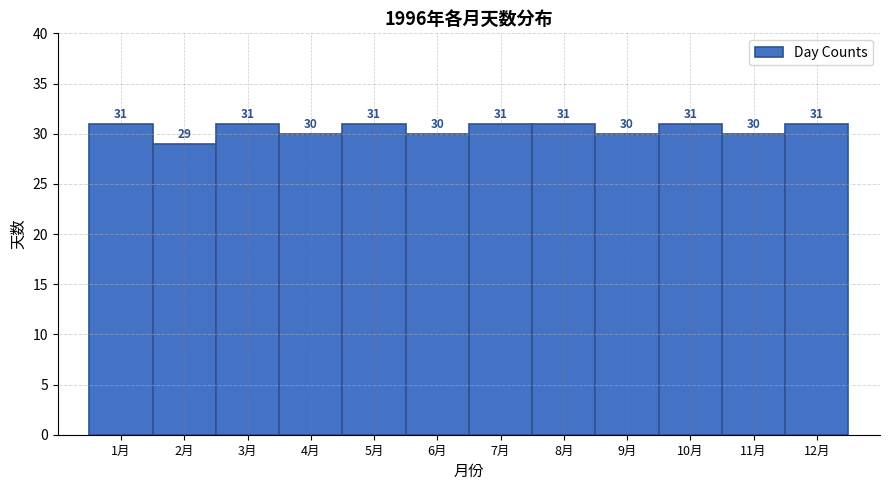

Reading left to right, transcribe this chart: for each bar, give the range it covers on the x-axis and its height.

0.5 to 1.5: 31
1.5 to 2.5: 29
2.5 to 3.5: 31
3.5 to 4.5: 30
4.5 to 5.5: 31
5.5 to 6.5: 30
6.5 to 7.5: 31
7.5 to 8.5: 31
8.5 to 9.5: 30
9.5 to 10.5: 31
10.5 to 11.5: 30
11.5 to 12.5: 31